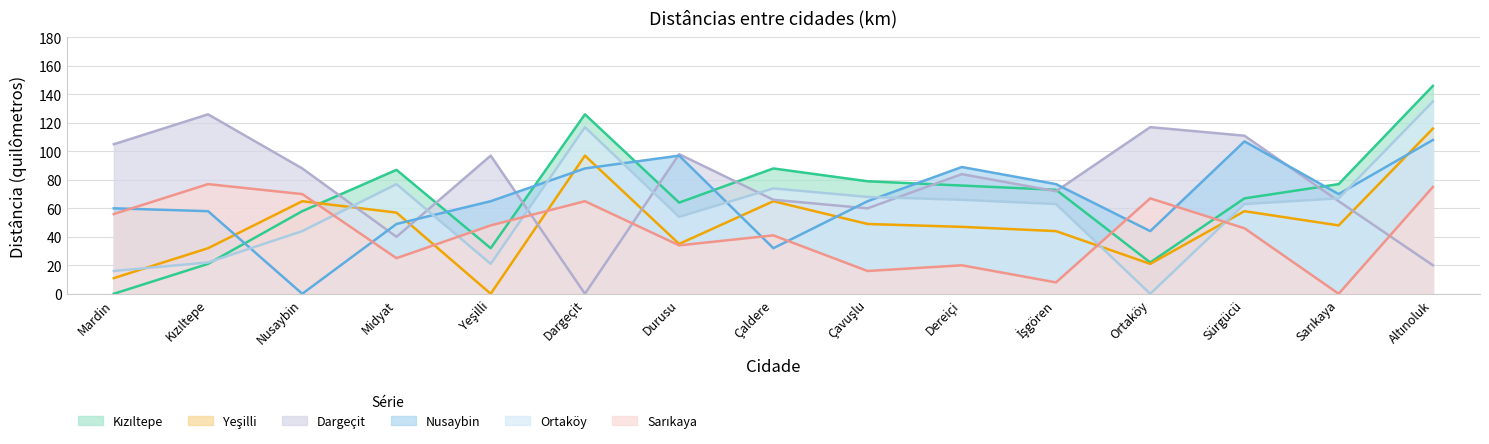

At which category does Kızıltepe reach its first local peak?

Midyat